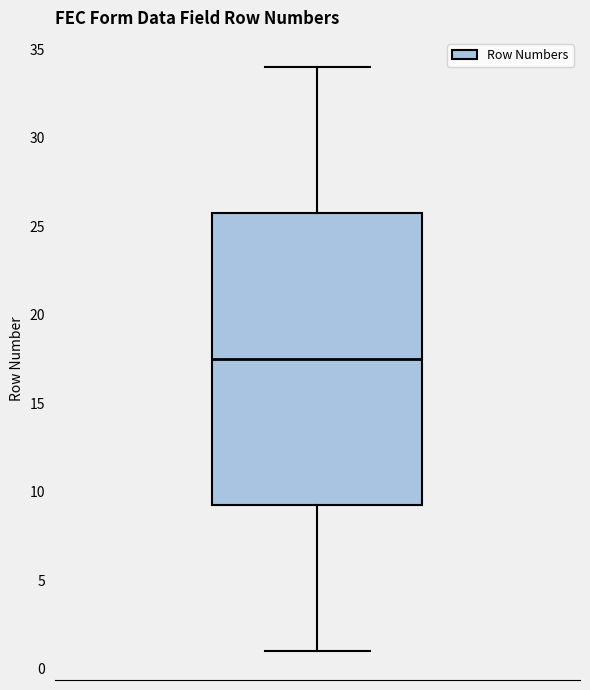

Where does the lower whisker of the box end on the y-axis? The values are not printed on the chart, so give them approximately, as read against the axis.

1.0